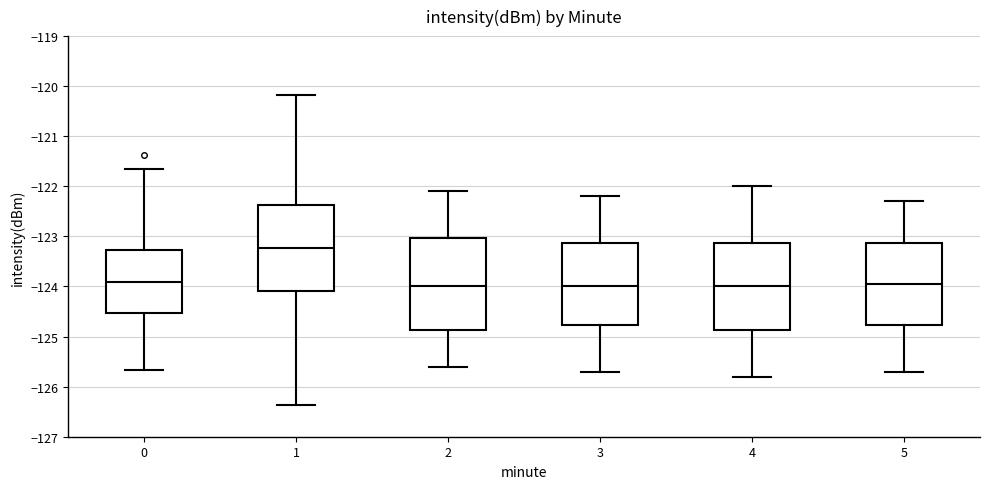

Where is the upper edge of the box at x = 1 on the y-axis? The values are not printed on the chart, so give them approximately, as read against the axis.

-122.4